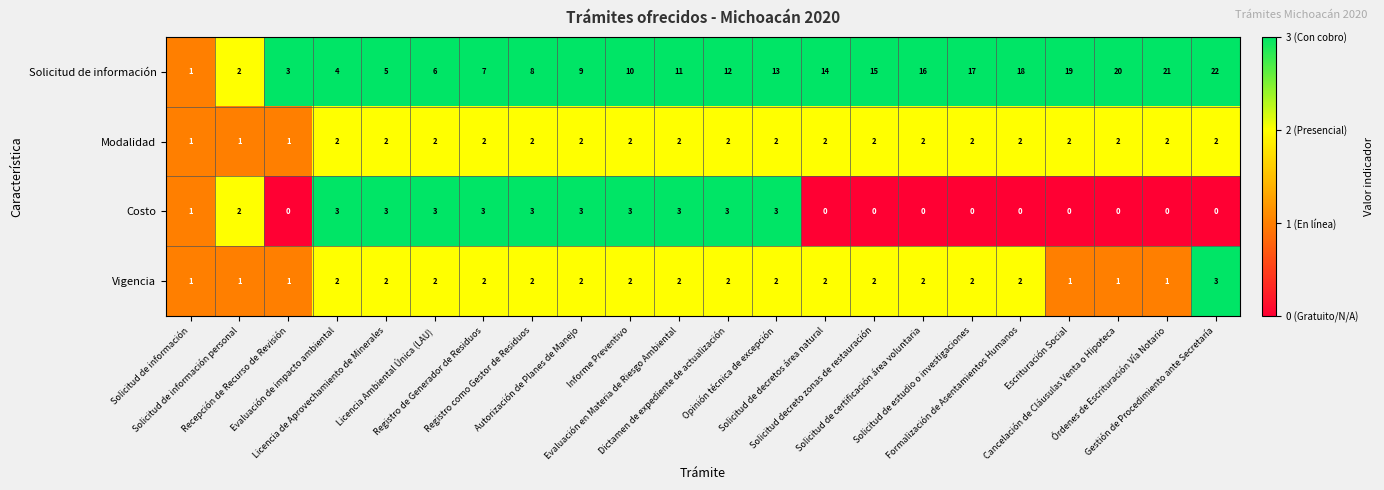

How many Modalidad values are between 2 and 3?

19